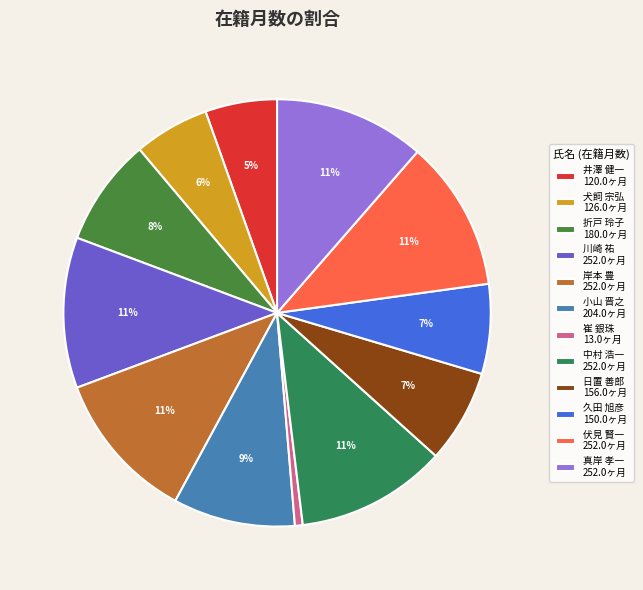

How many segments does this pie chart have?

12